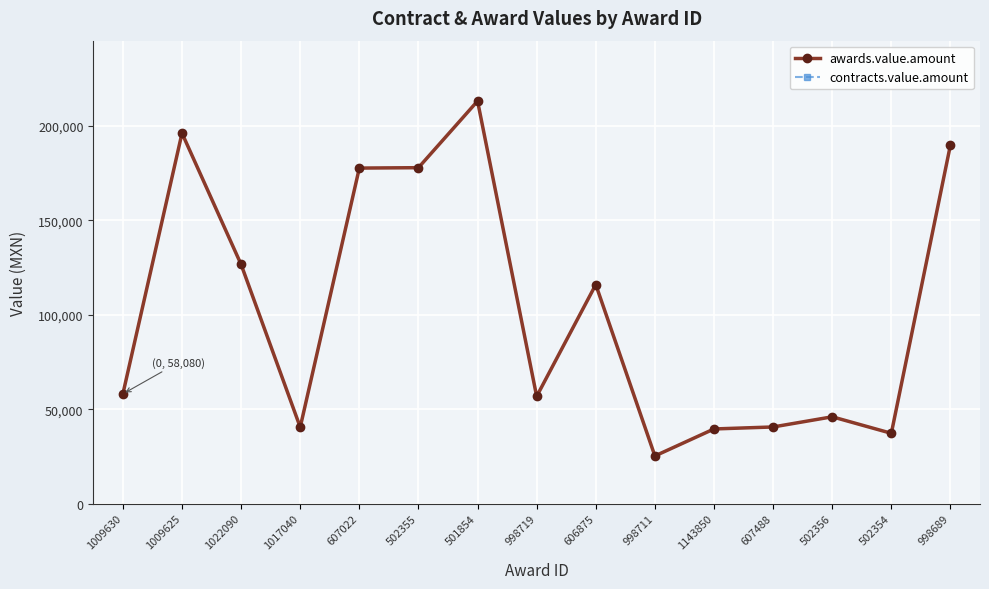

Which series has the largest total across all categories?

awards.value.amount